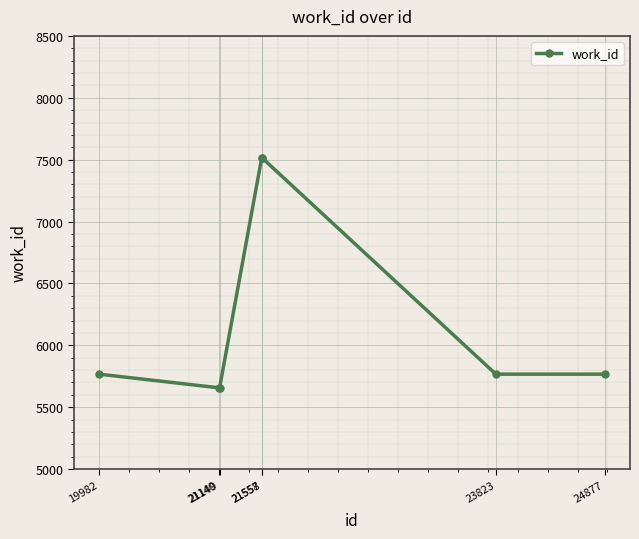

What is the maximum value shown in the chart?

7516